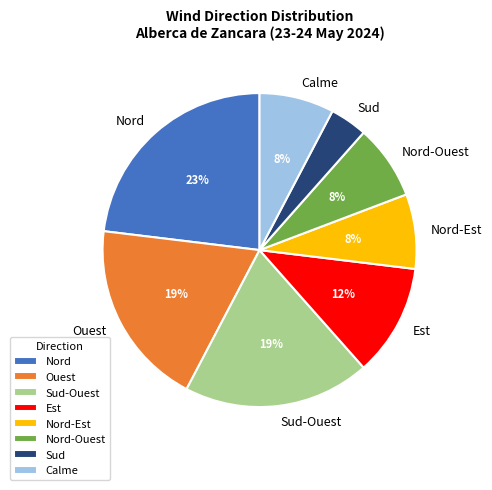

Do Sud-Ouest and Calme together represent more than half of the pie?

No